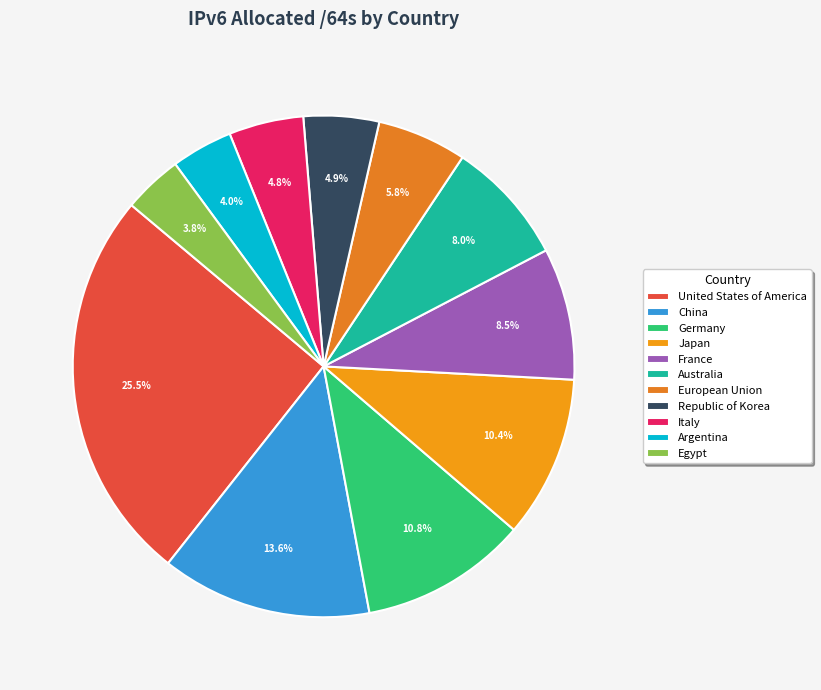

Do France and United States of America together represent more than half of the pie?

No